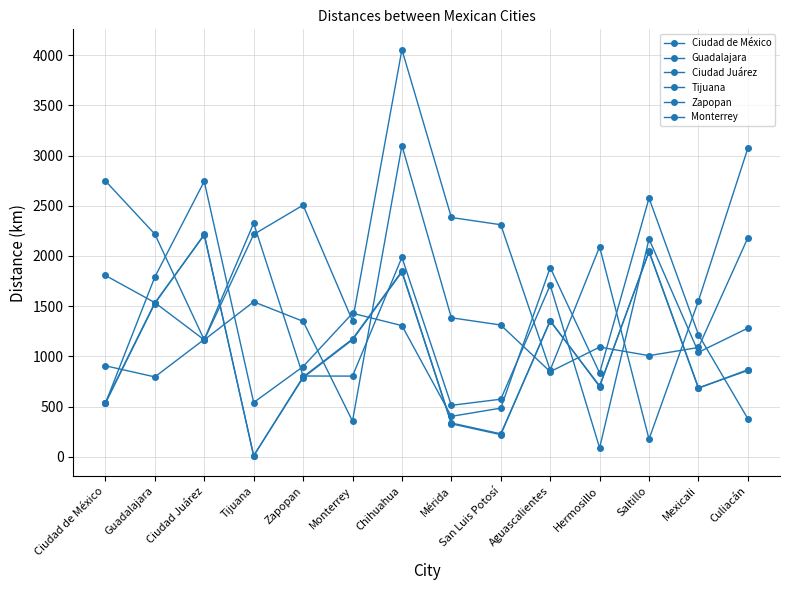

What is the average value of the Ciudad Juárez series?

1412